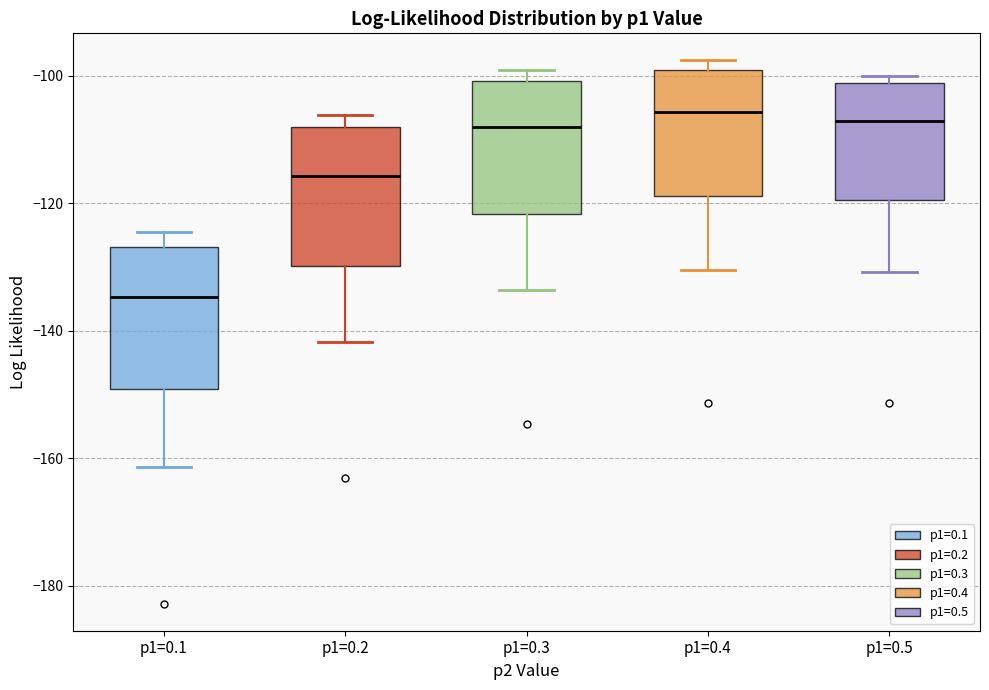

Reading left to right, read every box against the y-axis: the position of its median line, the range the box covers, and the ends of its whiskers. The values are not printed on the chart, so give them approximately, as read against the axis.

p1=0.1: median -134, box -150 to -126, whiskers -162 to -124
p1=0.2: median -116, box -130 to -108, whiskers -142 to -106
p1=0.3: median -108, box -122 to -100, whiskers -134 to -100 (just above the box's upper edge)
p1=0.4: median -106, box -118 to -100, whiskers -130 to -98
p1=0.5: median -108, box -120 to -102, whiskers -130 to -100